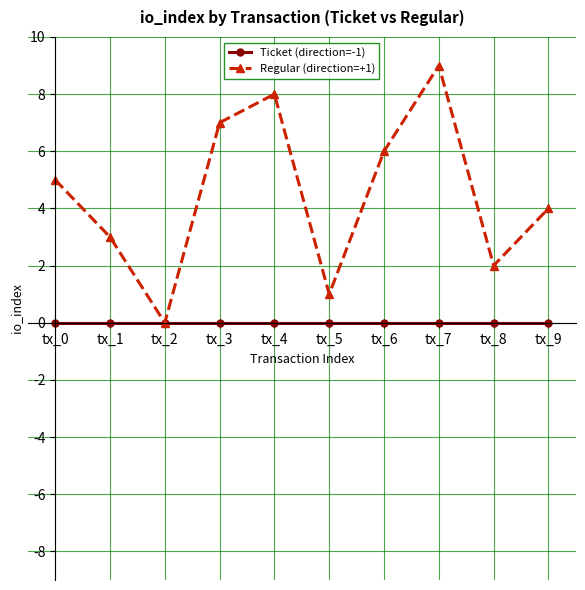

How many lines are shown in the chart?

2